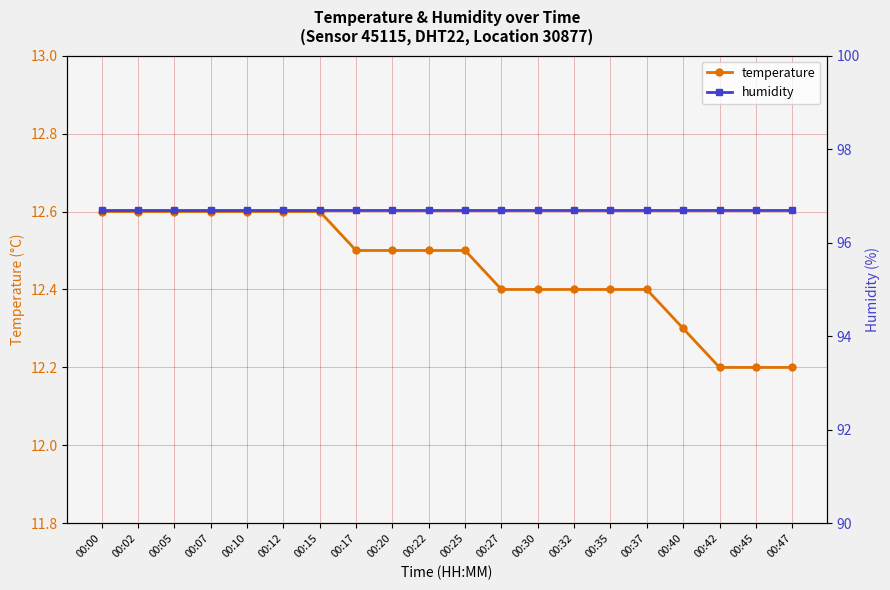

Reading right to left, what are all the values shown in this chart?

temperature: 12.2	12.2	12.2	12.3	12.4	12.4	12.4	12.4	12.4	12.5	12.5	12.5	12.5	12.6	12.6	12.6	12.6	12.6	12.6	12.6
humidity: 96.7	96.7	96.7	96.7	96.7	96.7	96.7	96.7	96.7	96.7	96.7	96.7	96.7	96.7	96.7	96.7	96.7	96.7	96.7	96.7